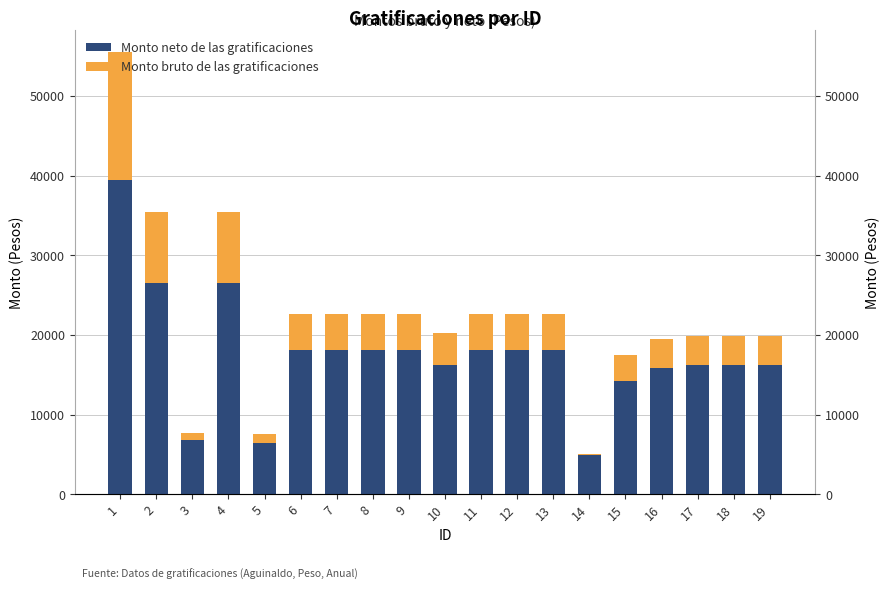

What is the smallest value displayed?

206.4